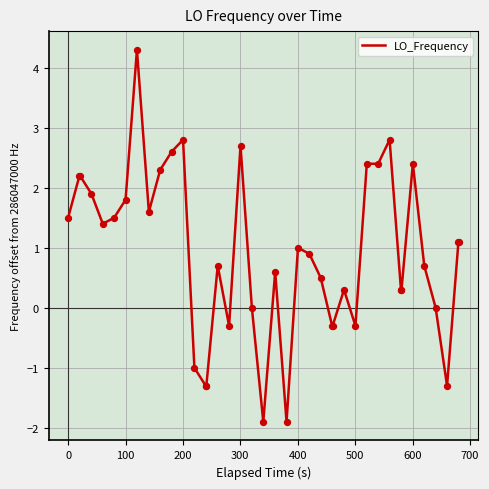

What is the difference between the maximum and minimum values?

6.2